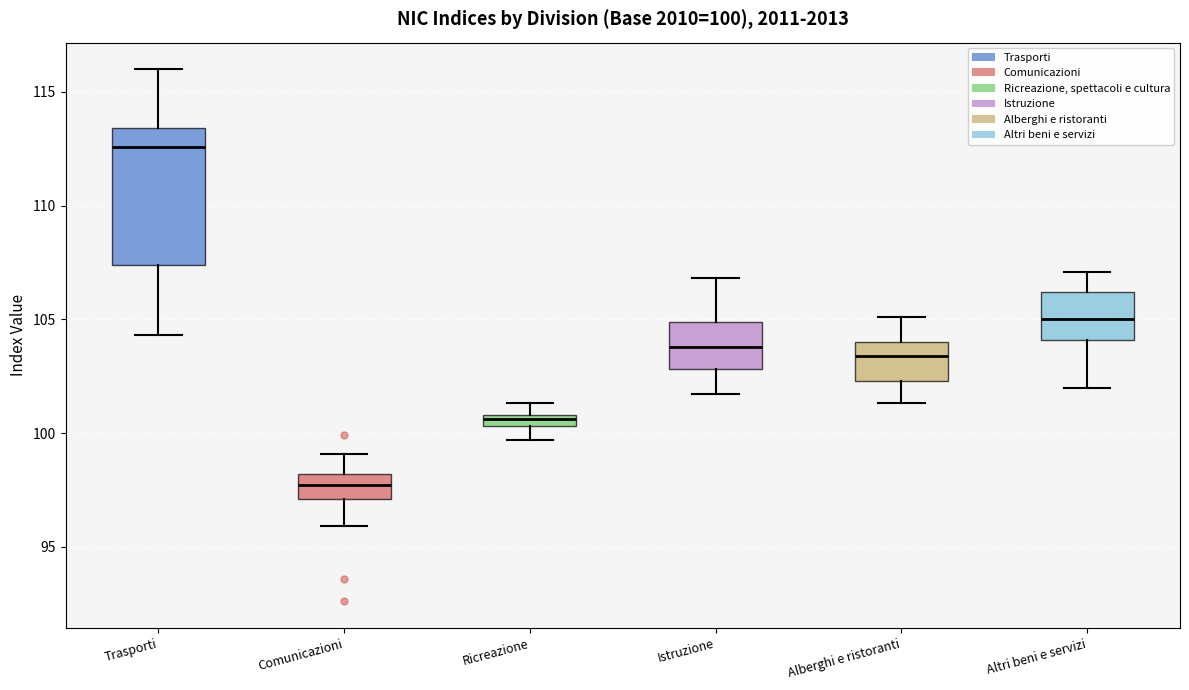

Which box is the tallest, from its lower edge to its upper edge?

Trasporti